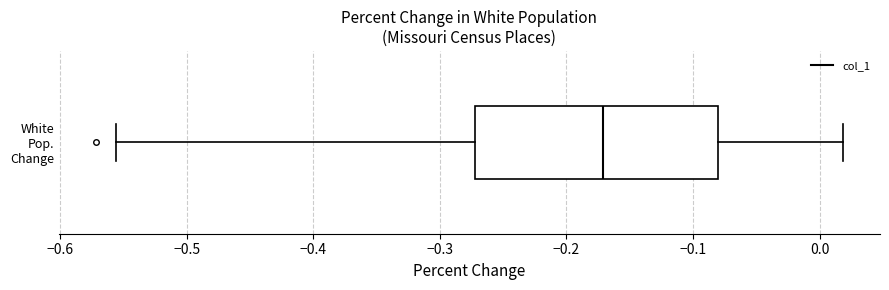

Where does the right whisker of the box for White Pop. Change end on the x-axis? The values are not printed on the chart, so give them approximately, as read against the axis.

0.02